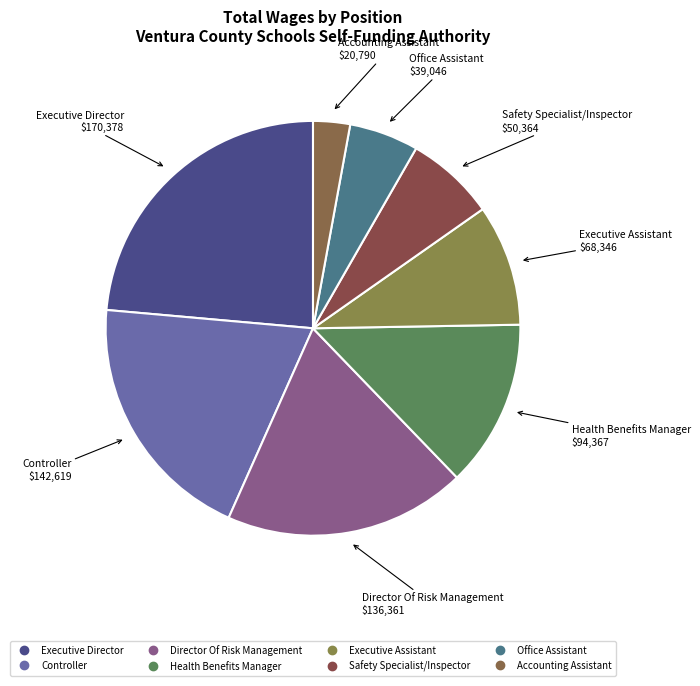

What percentage do Accounting Assistant and Safety Specialist/Inspector together represent?

9.9%